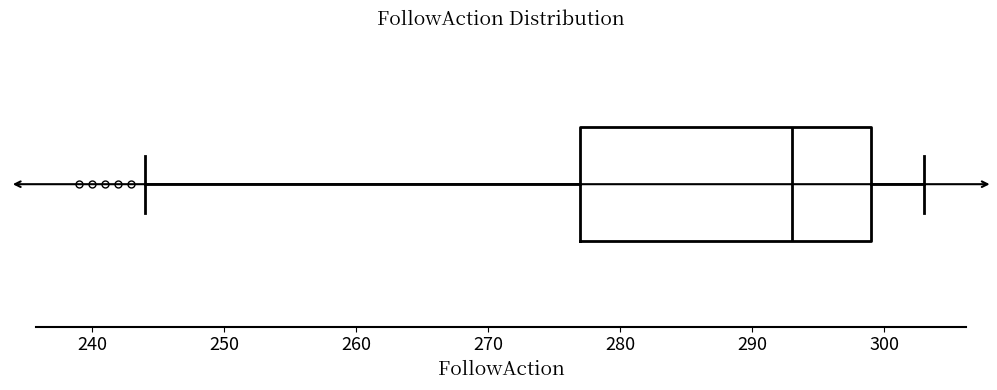

Transcribe this box plot: give where the median line is, the range the box spans, and where the two whiskers end, as read against the x-axis. The values are not printed on the chart, so give them approximately, as read against the axis.

median 293, box 277 to 299, whiskers 244 to 303